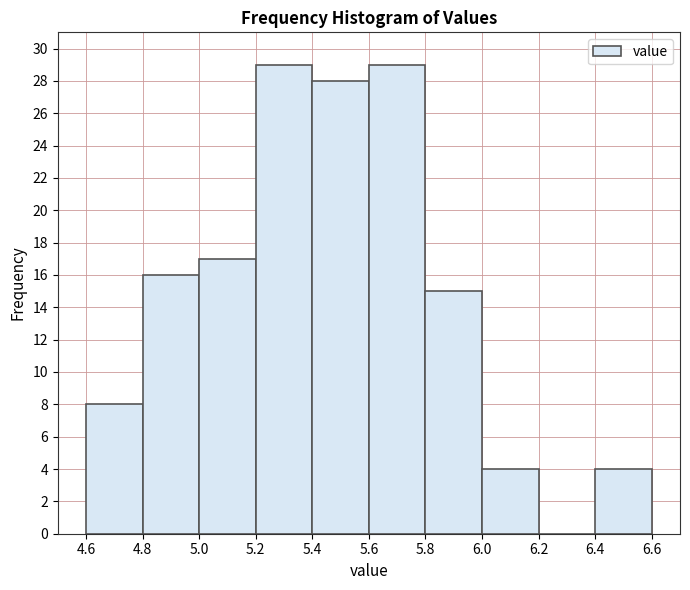

What is the height of the bar covering 5.4 to 5.6 on the x-axis? The values are not printed on the chart, so give them approximately, as read against the axis.

28